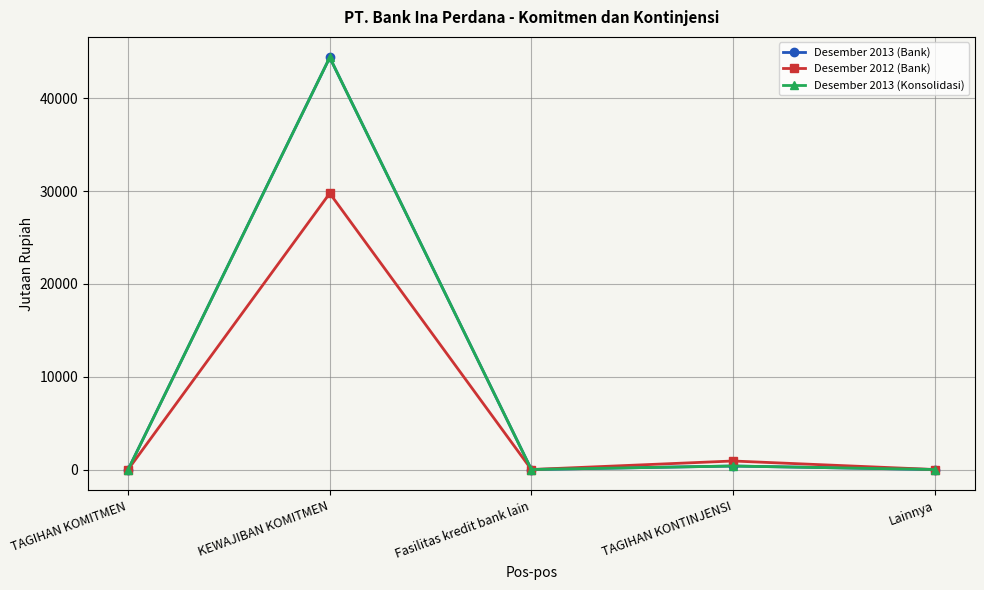

What position from the right is KEWAJIBAN KOMITMEN?

4